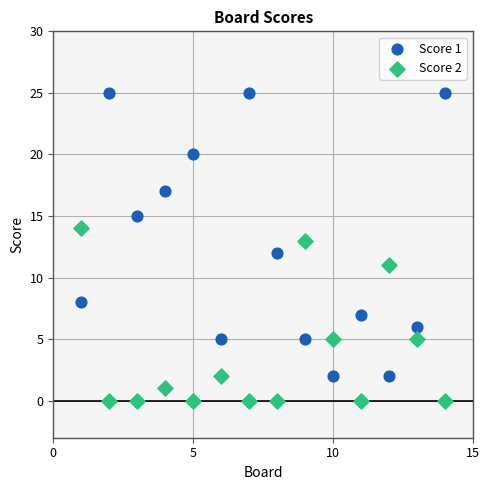

What are all the series names shown in the legend?

Score 1, Score 2